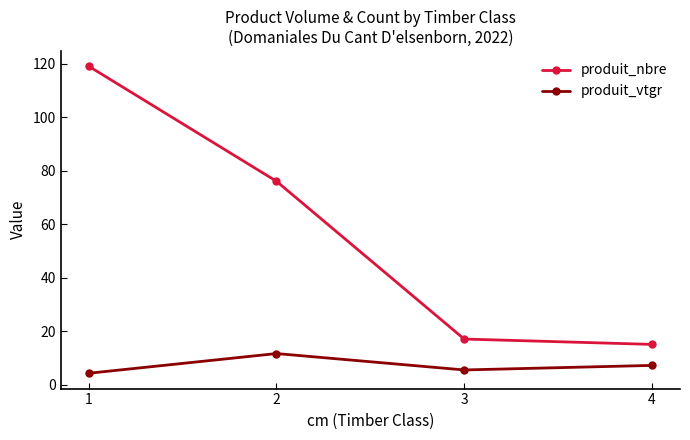

True or false: produit_nbre has more than 1 points higher than both neighbors.

False